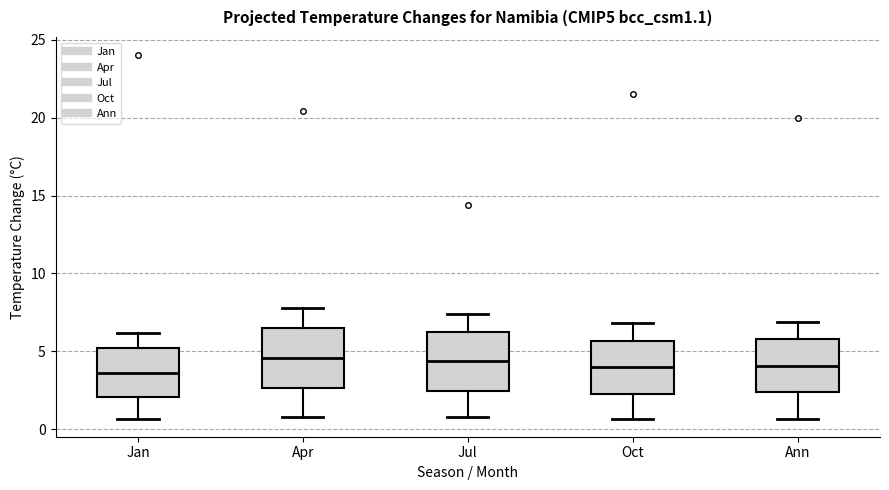

Reading left to right, transcribe this box plot: for each box, give where its median line is, the range the box spans, and where its two whiskers end, as read against the y-axis. The values are not printed on the chart, so give them approximately, as read against the axis.

Jan: median 3.5, box 2.0 to 5.0, whiskers 0.5 to 6.0
Apr: median 4.5, box 2.5 to 6.5, whiskers 1.0 to 8.0
Jul: median 4.5, box 2.5 to 6.0, whiskers 1.0 to 7.5
Oct: median 4.0, box 2.5 to 5.5, whiskers 0.5 to 7.0
Ann: median 4.0, box 2.5 to 6.0, whiskers 0.5 to 7.0